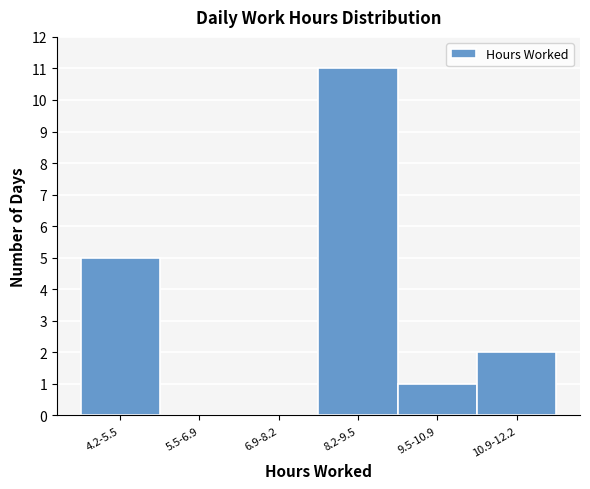

Reading left to right, list all the values displayed in this chart.

4.2-5.5=5	5.5-6.9=0	6.9-8.2=0	8.2-9.5=11	9.5-10.9=1	10.9-12.2=2